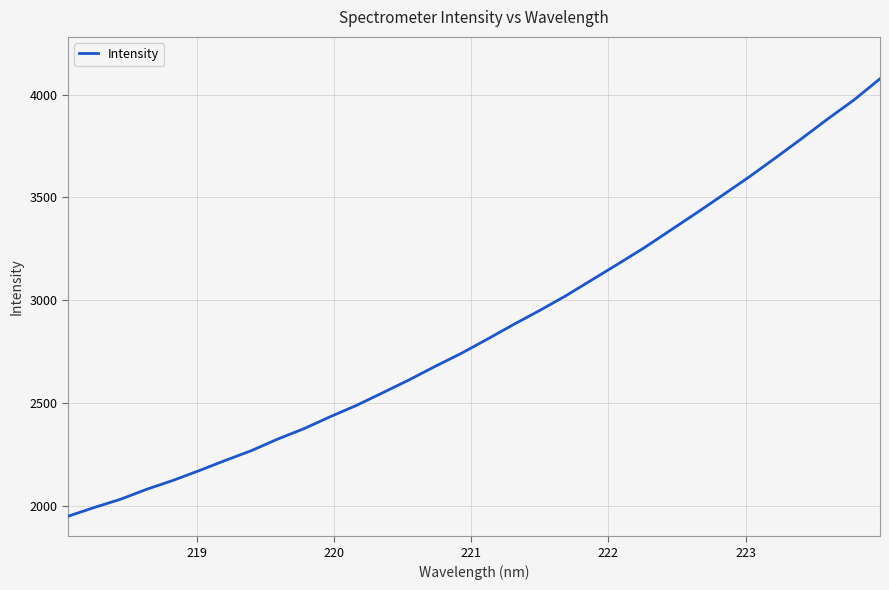

What is the difference between the maximum and minimum values?

2130.6